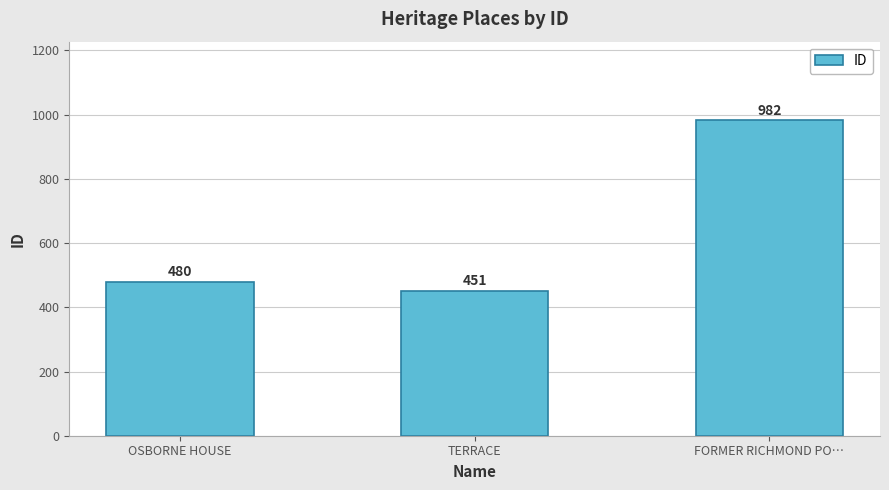

The chart shows a value of 111 at TERRACE. True or false?

False